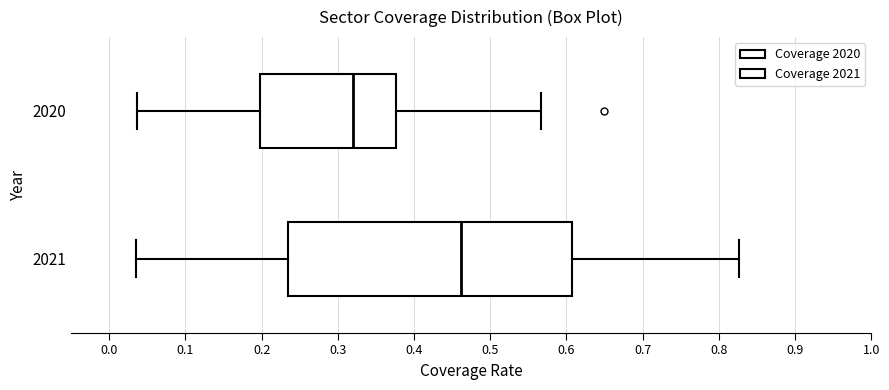

Which box is the widest, from its left edge to its right edge?

2021